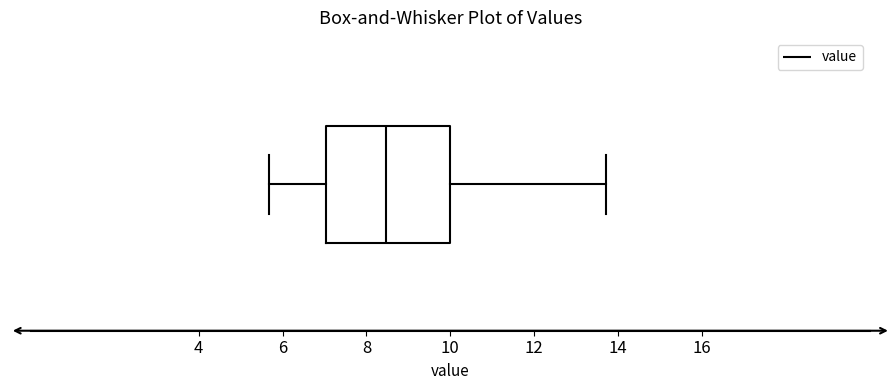

Read this box plot against the x-axis: the position of the median line, the range covered by the box, and the ends of both whiskers. The values are not printed on the chart, so give them approximately, as read against the axis.

median 8.4, box 7.0 to 10.0, whiskers 5.6 to 13.8